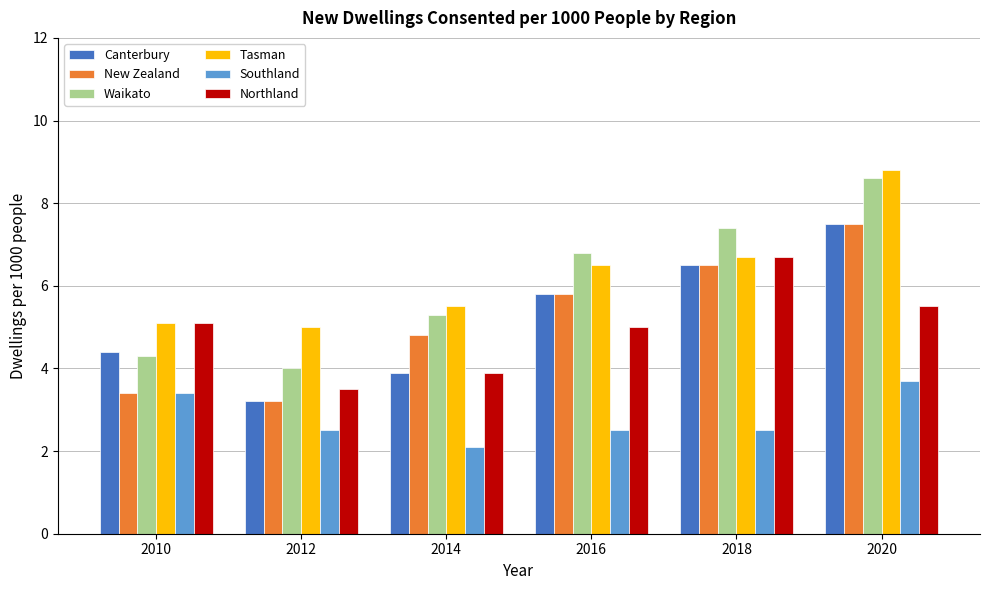

The value of New Zealand at 2012 is 3.2. True or false?

True